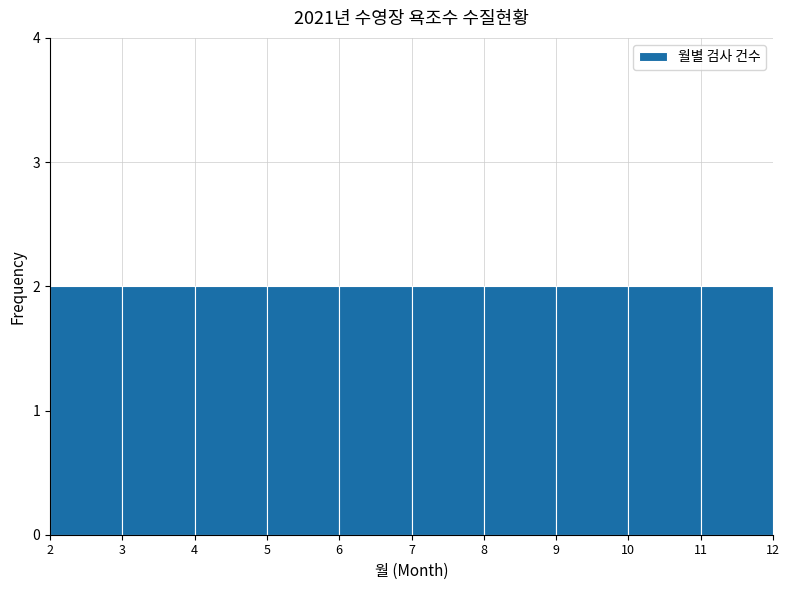

Reading left to right, list every bar in this chart as the range it spans on the x-axis followed by its height. The values are not printed on the chart, so give them approximately, as read against the axis.

2 to 3: 2
3 to 4: 2
4 to 5: 2
5 to 6: 2
6 to 7: 2
7 to 8: 2
8 to 9: 2
9 to 10: 2
10 to 11: 2
11 to 12: 2